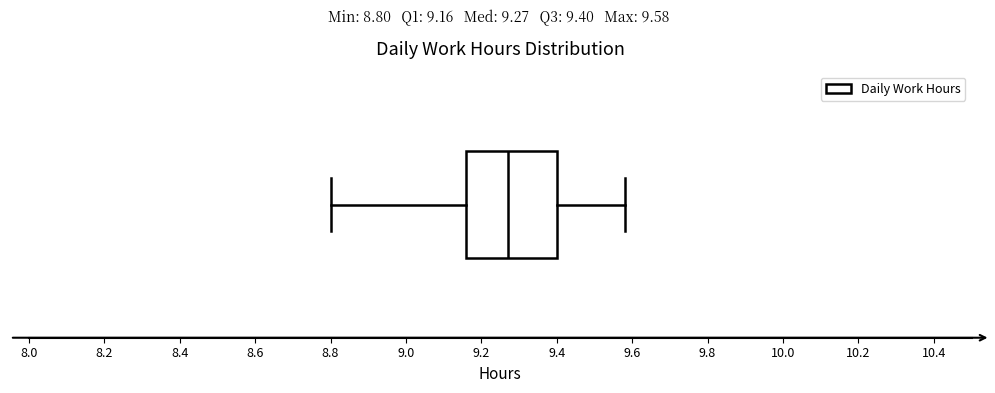

Read this box plot against the x-axis: the position of the median line, the range covered by the box, and the ends of both whiskers. The values are not printed on the chart, so give them approximately, as read against the axis.

median 9.28, box 9.16 to 9.40, whiskers 8.80 to 9.58